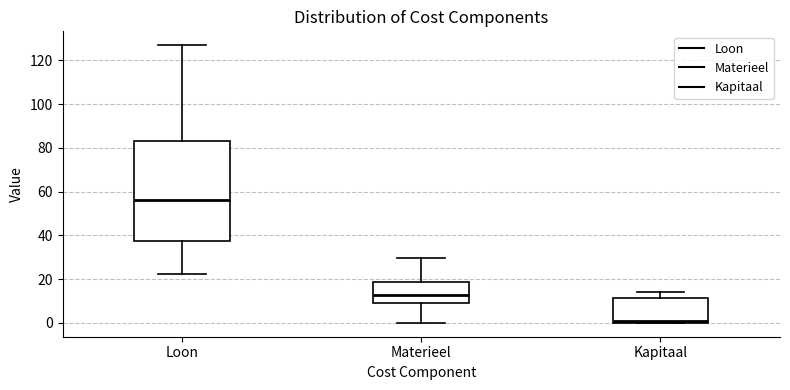

Which box's median line is the lowest?

Kapitaal